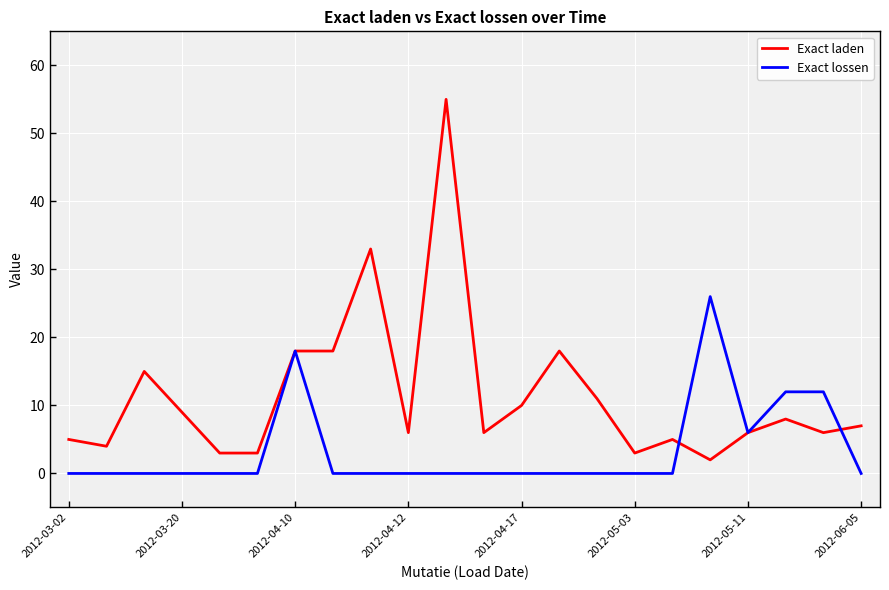

Rank the series by their maximum value, from highest to lowest.

Exact laden, Exact lossen